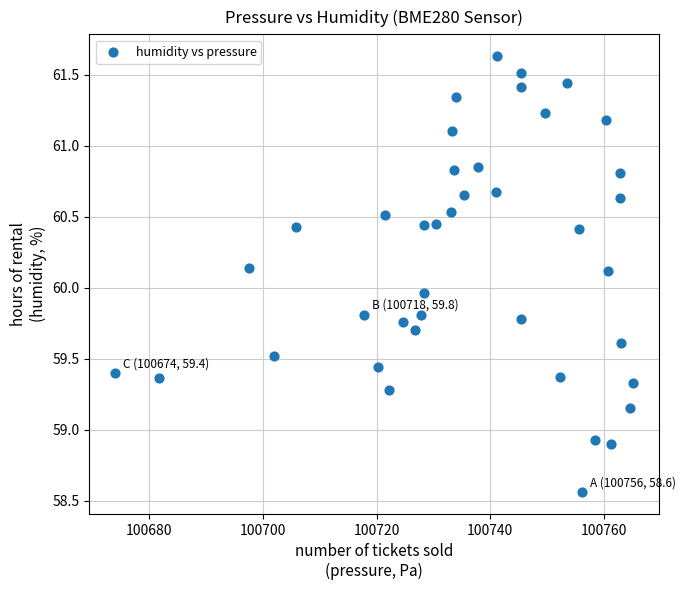

What is the range of X values (max minus min)?

91.1